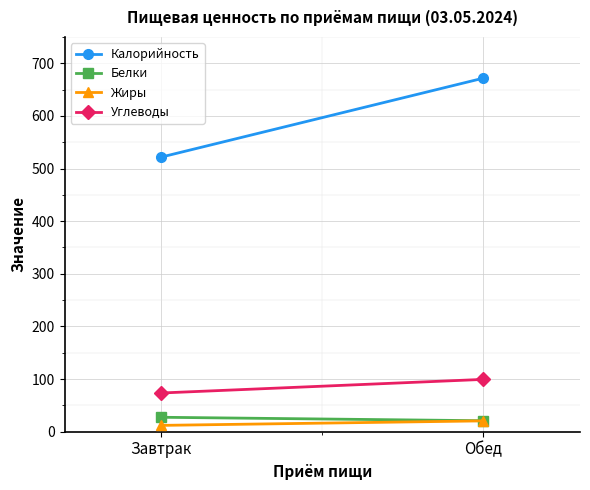

True or false: Белки has a value of 20.9 at Обед.

True